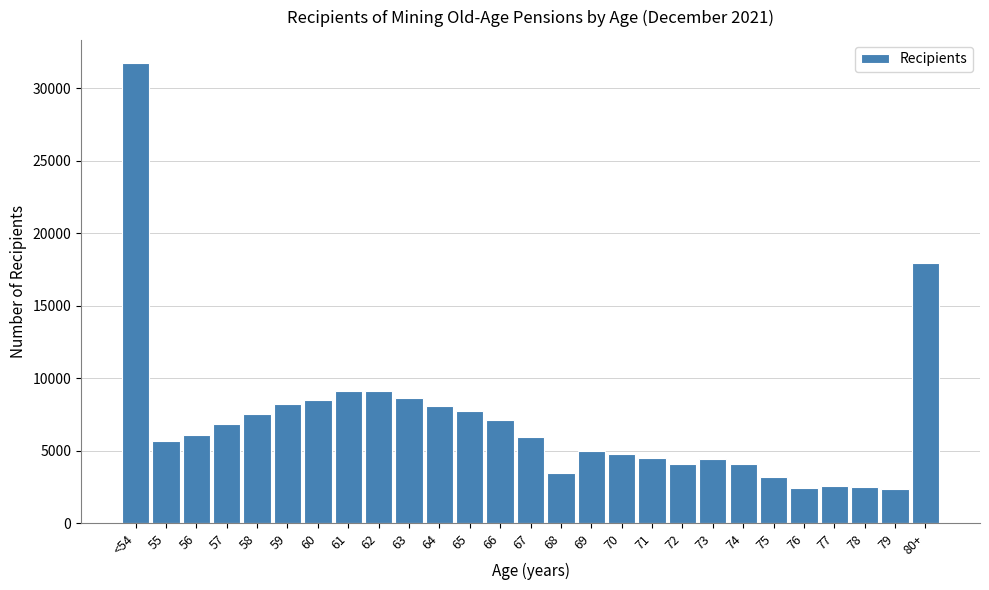

What is the change in value from 55 to 65?

+2077